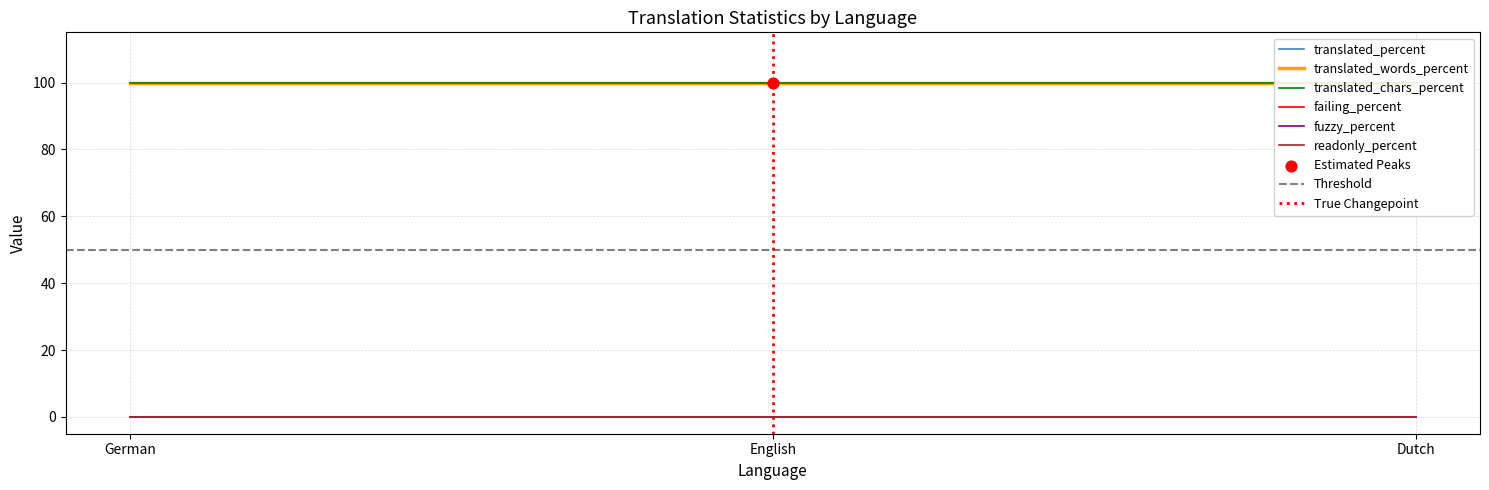

Which series has the widest spread of Y values?

translated_percent